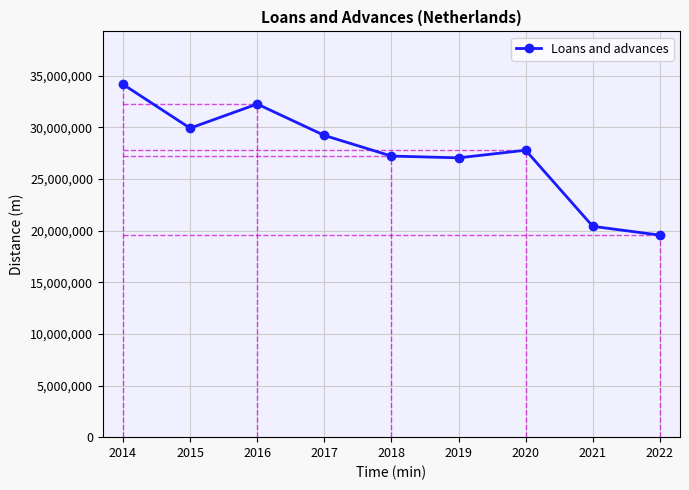

What is the value of the 7th point from the left?

27792321